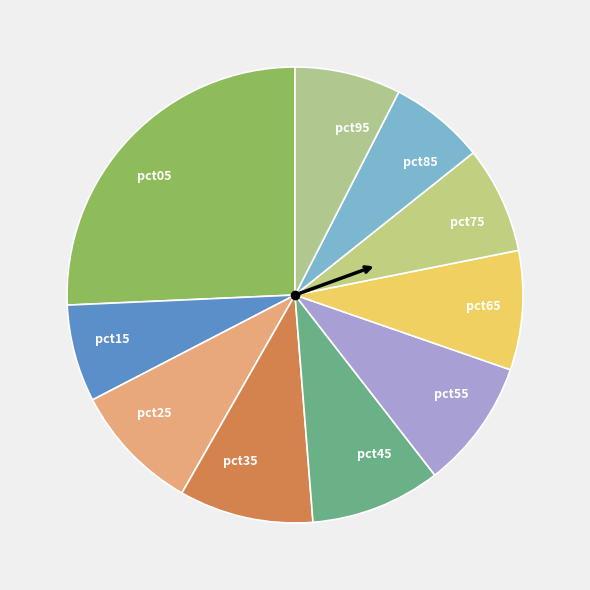

Combined, do pct15 and pct65 account for over 50%?

No